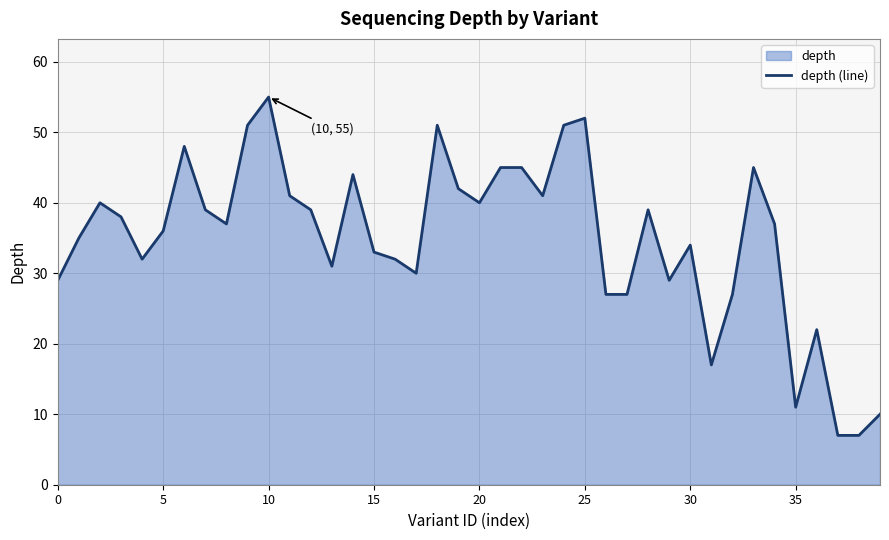

How many data points are above 37?

19